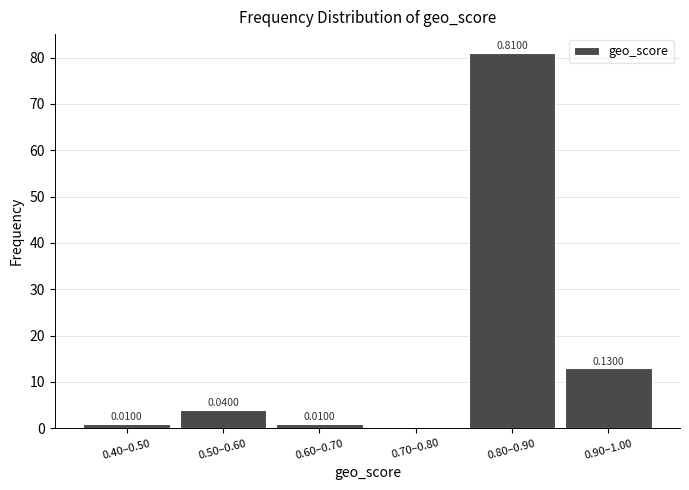

Which has a higher value, 0.70–0.80 or 0.50–0.60?

0.50–0.60